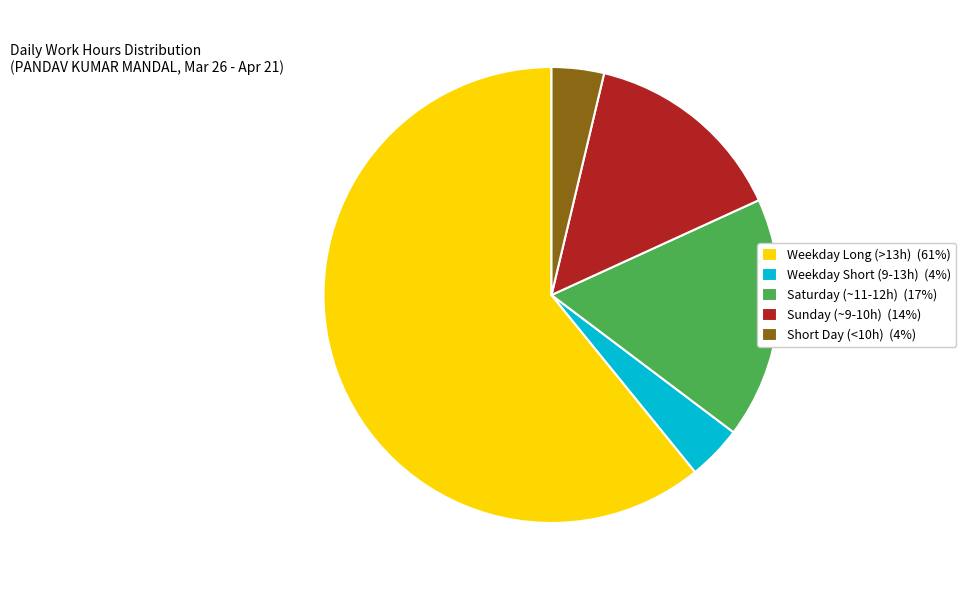

Do Weekday Short (9-13h) (4%) and Sunday (~9-10h) (14%) together represent more than half of the pie?

No